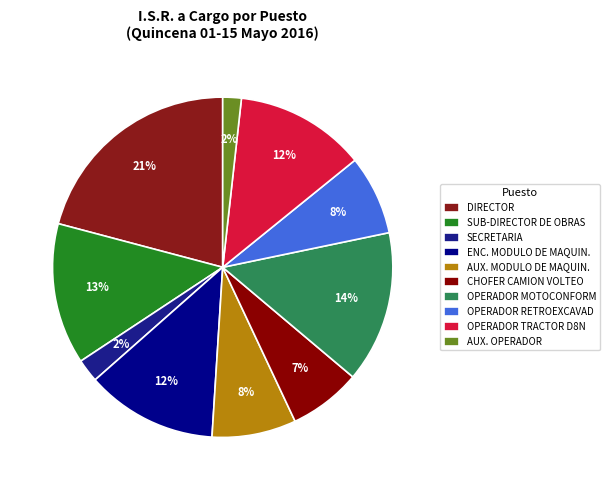

Count the number of slices in the pie.

10